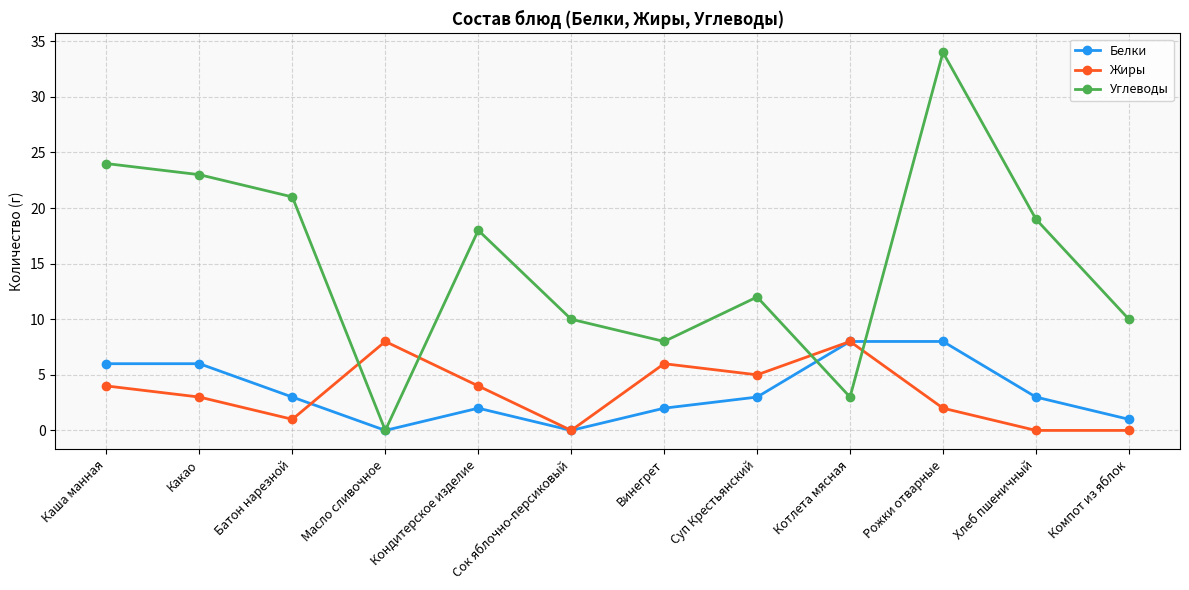

What is the value of the Углеводы point at the 5th from the left?

18